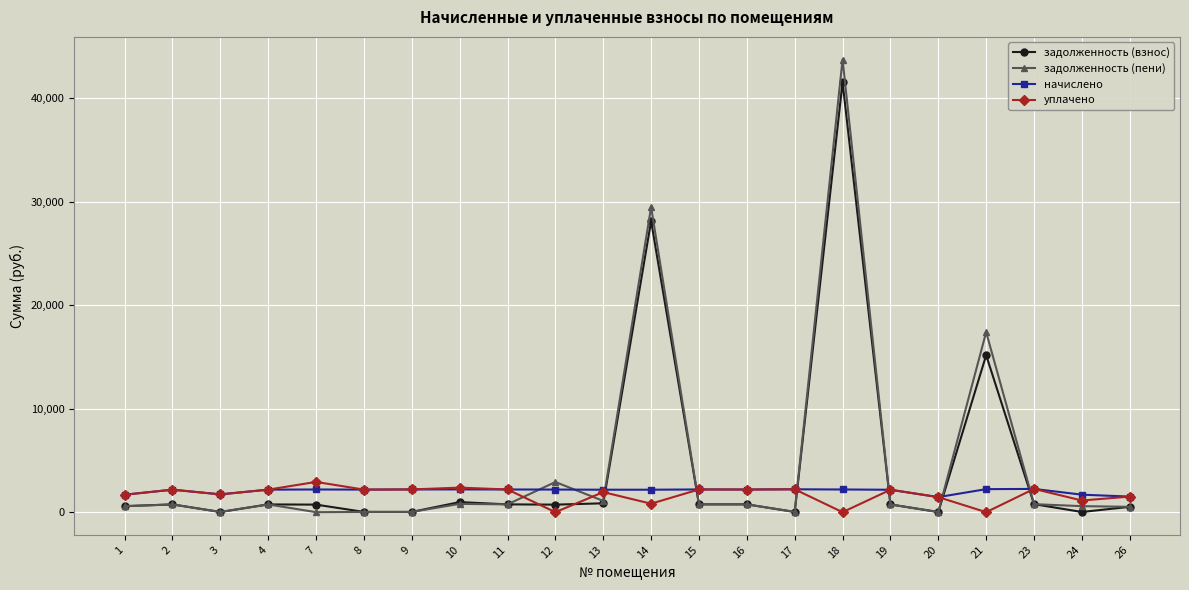

What is the maximum value shown in the chart?

43756.0